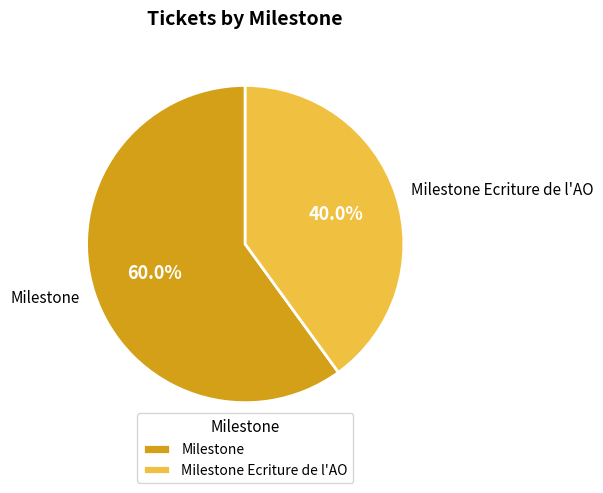

What is the largest slice in the pie chart?

Milestone